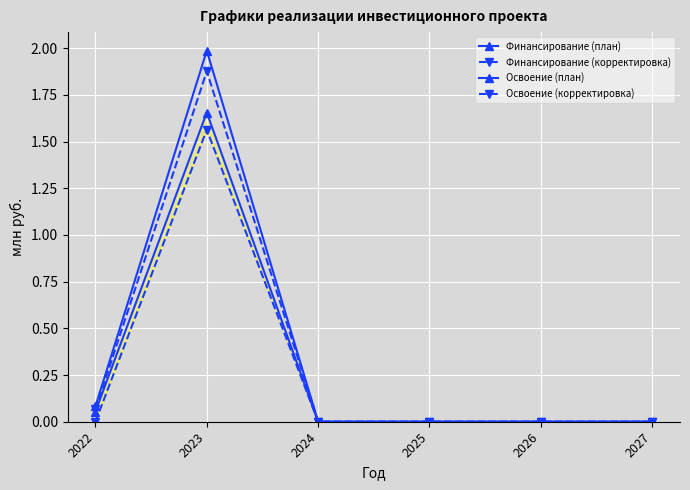

Which category has the lowest value in the Финансирование (план) series?

2024